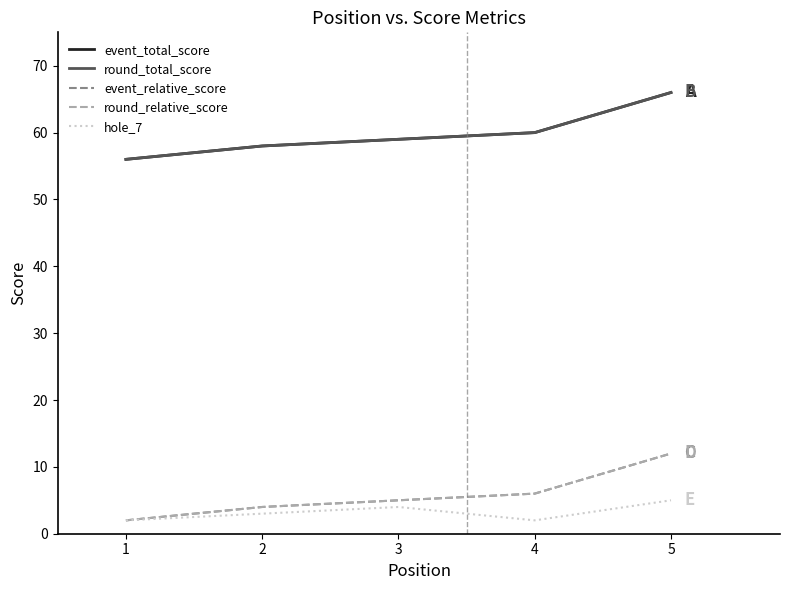

At 1, list the series in order from largest to smallest.

event_total_score, round_total_score, event_relative_score, round_relative_score, hole_7